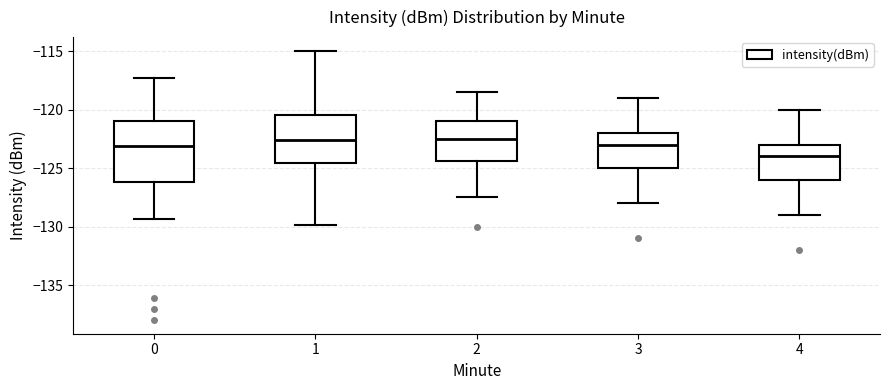

Where is the lower edge of the box at x = 0 on the y-axis? The values are not printed on the chart, so give them approximately, as read against the axis.

-126.0